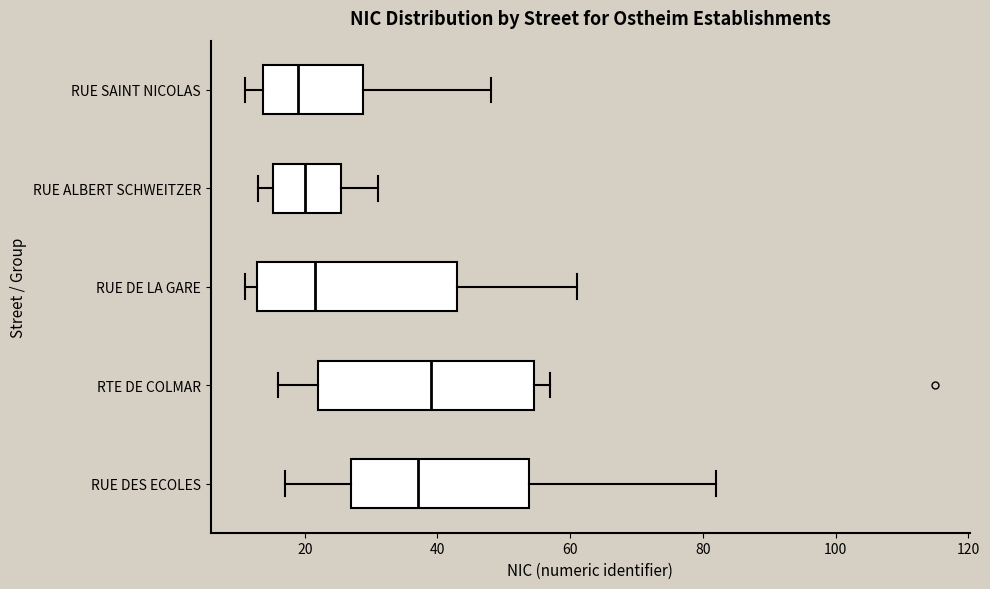

Reading bottom to top, transcribe this box plot: for each box, give where its median line is, the range the box spans, and where its two whiskers end, as read against the x-axis. The values are not printed on the chart, so give them approximately, as read against the axis.

RUE DES ECOLES: median 38, box 28 to 54, whiskers 18 to 82
RTE DE COLMAR: median 40, box 22 to 54, whiskers 16 to 58
RUE DE LA GARE: median 22, box 12 to 44, whiskers 12 (just left of the box's left edge) to 62
RUE ALBERT SCHWEITZER: median 20, box 16 to 26, whiskers 14 to 32
RUE SAINT NICOLAS: median 20, box 14 to 28, whiskers 12 to 48